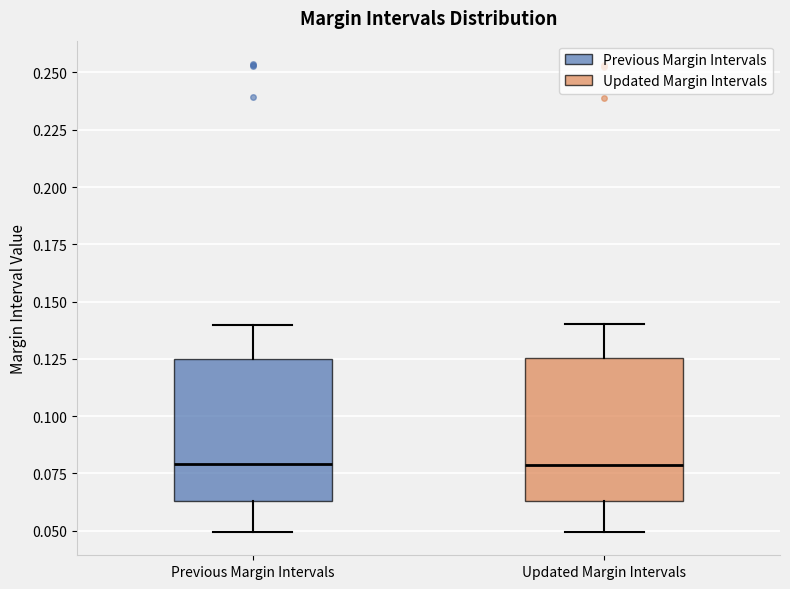

Reading left to right, read every box against the y-axis: the position of its median line, the range the box covers, and the ends of its whiskers. The values are not printed on the chart, so give them approximately, as read against the axis.

Previous Margin Intervals: median 0.080, box 0.065 to 0.125, whiskers 0.050 to 0.140
Updated Margin Intervals: median 0.080, box 0.065 to 0.125, whiskers 0.050 to 0.140